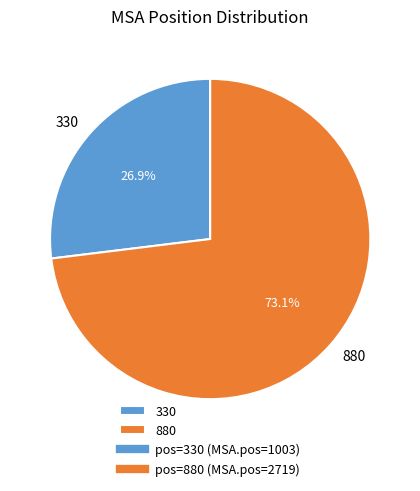

Between 330 and 880, which is larger?

880